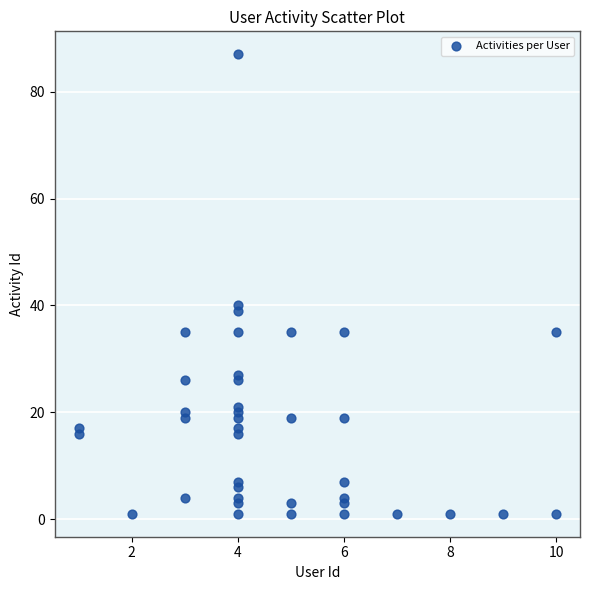

What is the range of X values (max minus min)?

9